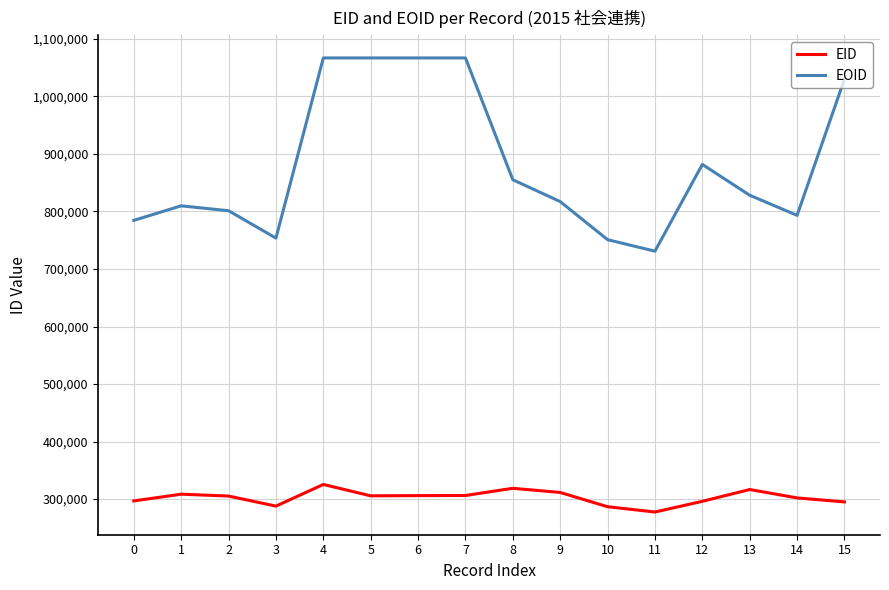

True or false: EOID has a value of 547518 at 9.

False